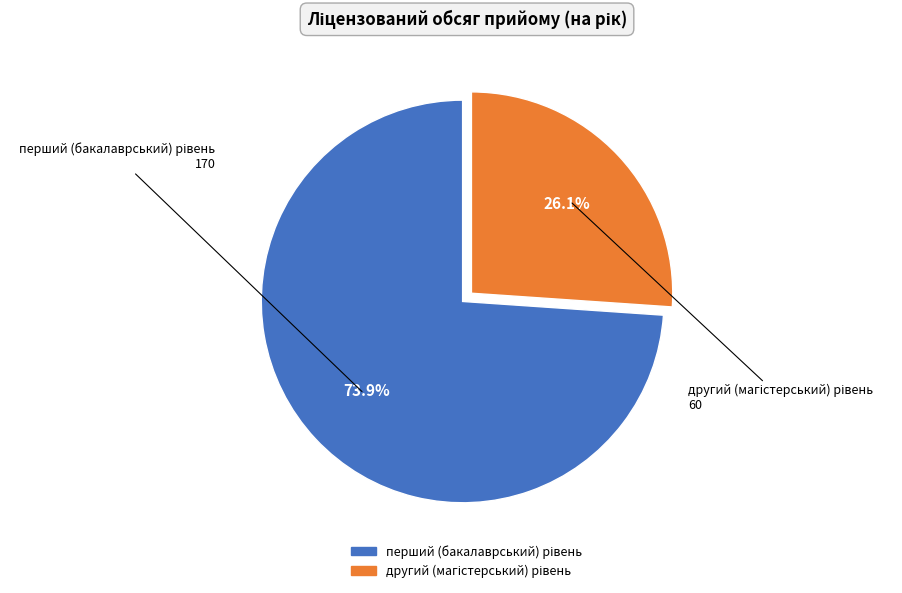

Does any single category account for the majority?

Yes